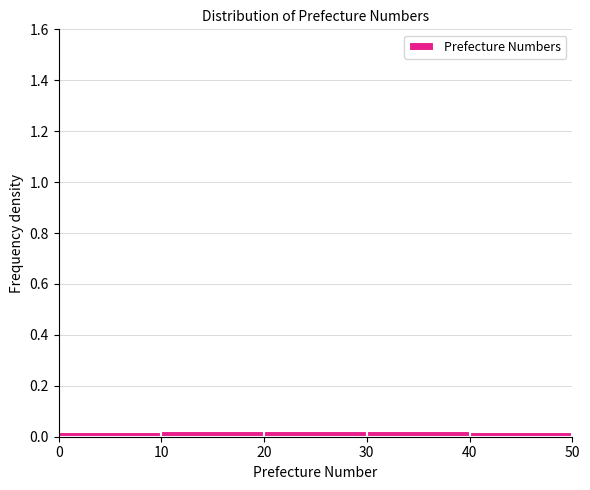

Reading left to right, list every bar in this chart as the range it spans on the x-axis followed by its height. The values are not printed on the chart, so give them approximately, as read against the axis.

0 to 10: under 0.02
10 to 20: 0.02
20 to 30: 0.02
30 to 40: 0.02
40 to 50: under 0.02